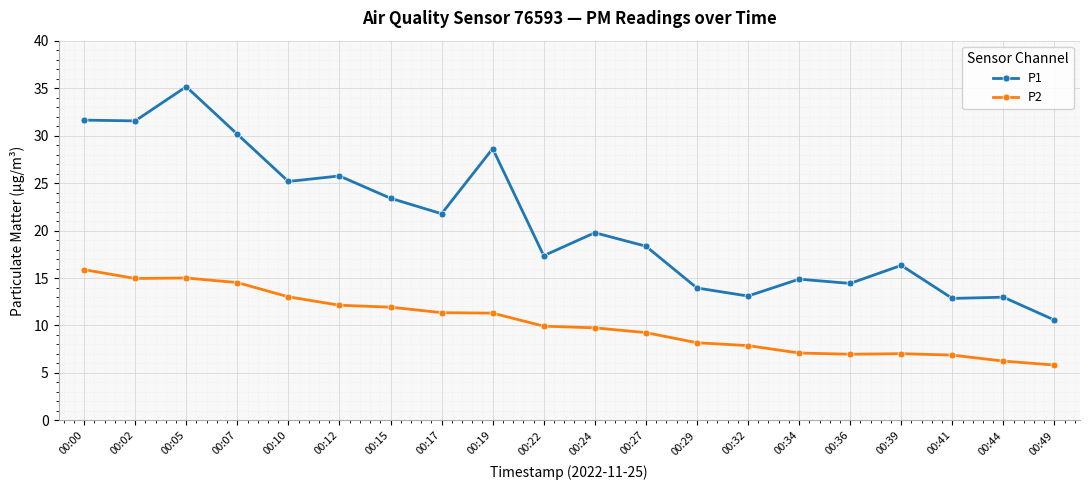

At how many categories does at least one series exceed 10?

20